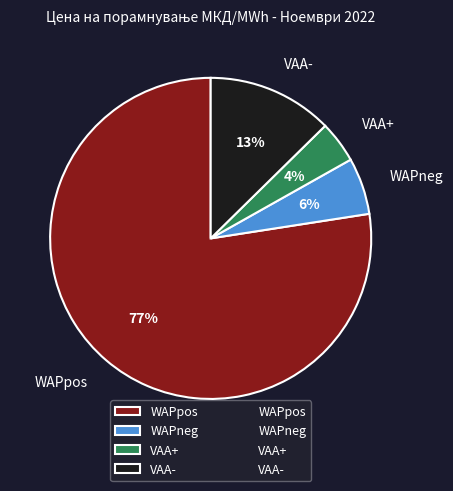

Combined, do VAA+ and WAPneg account for over 50%?

No